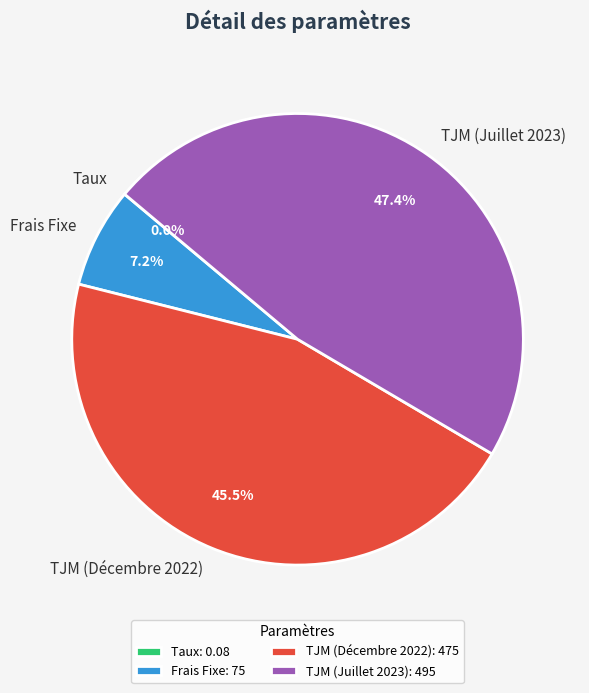

Does TJM (Juillet 2023) represent more than half of the total?

No